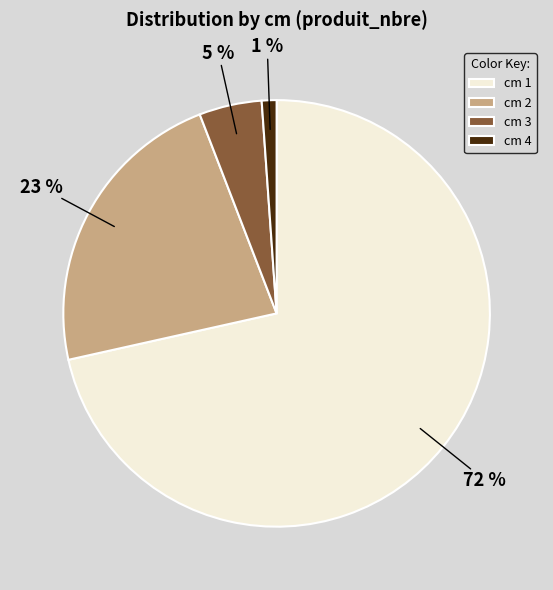

What is the largest slice in the pie chart?

cm 1